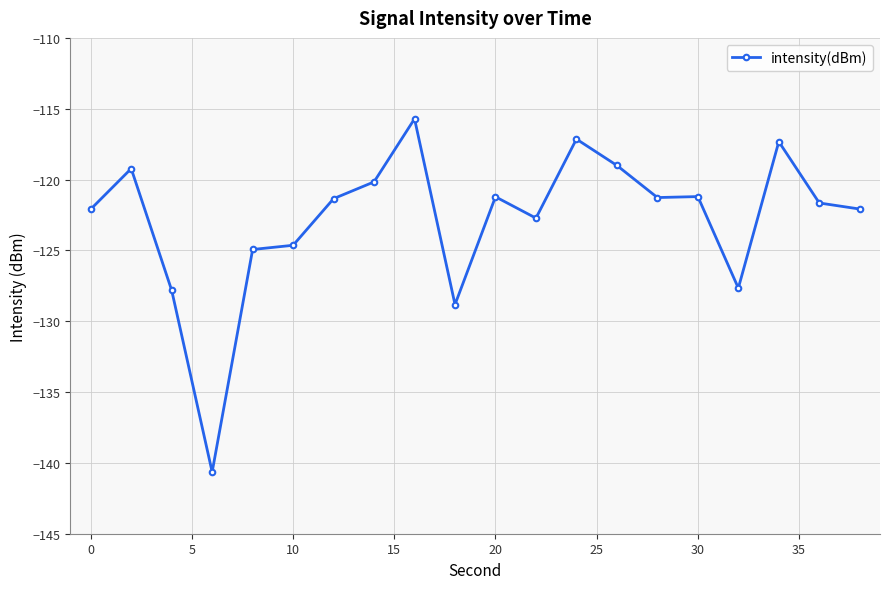

What is the minimum value shown in the chart?

-140.6